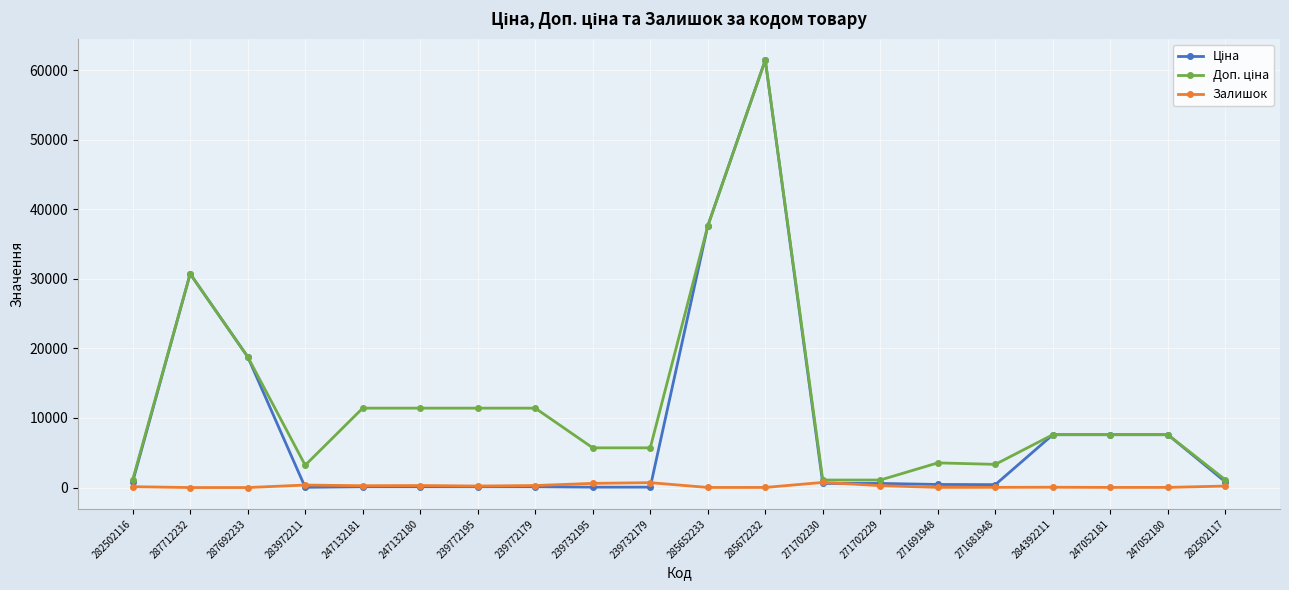

True or false: Залишок has more than 2 interior local peaks.

True